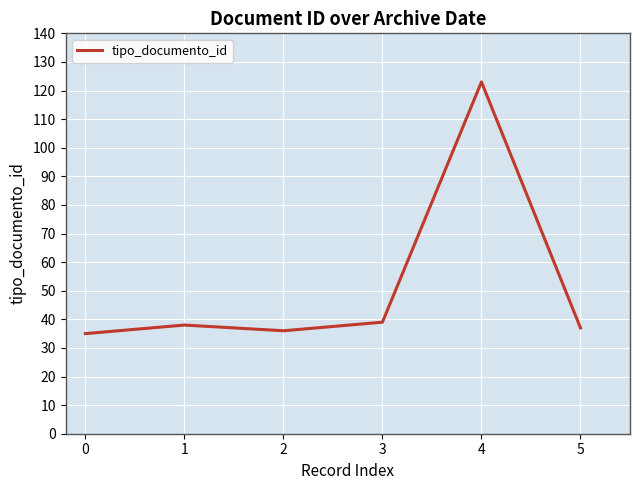

What is the change in value from 4 to 5?

-86